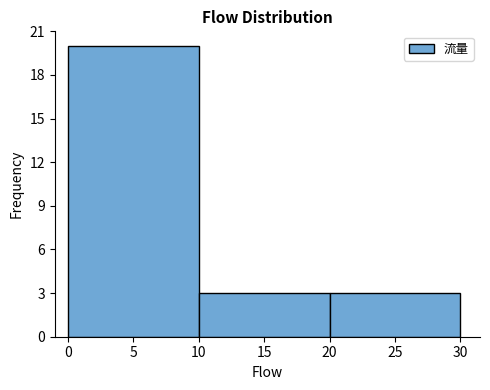

Reading left to right, list every bar in this chart as the range it spans on the x-axis followed by its height. The values are not printed on the chart, so give them approximately, as read against the axis.

0 to 10: 20
10 to 20: 3
20 to 30: 3